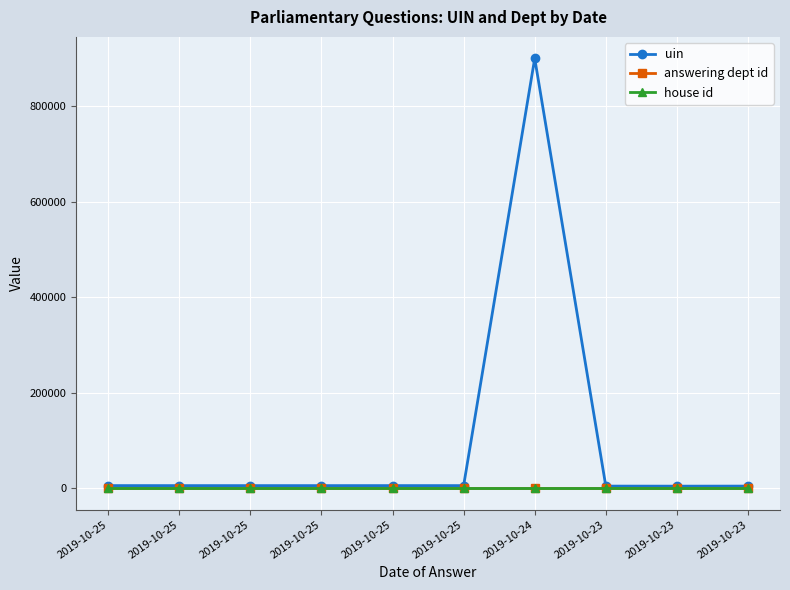

At which label does answering dept id reach its minimum?

2019-10-25